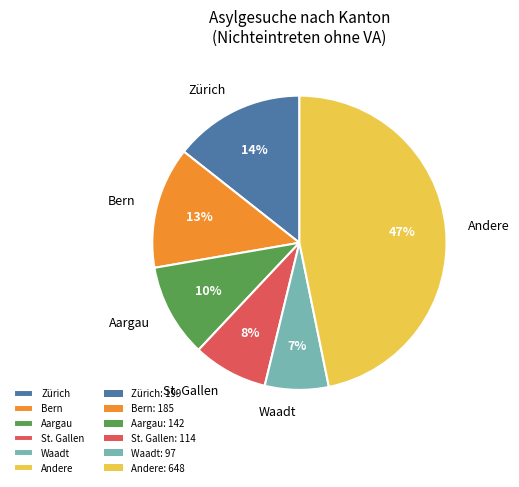

Does St. Gallen represent more than half of the total?

No